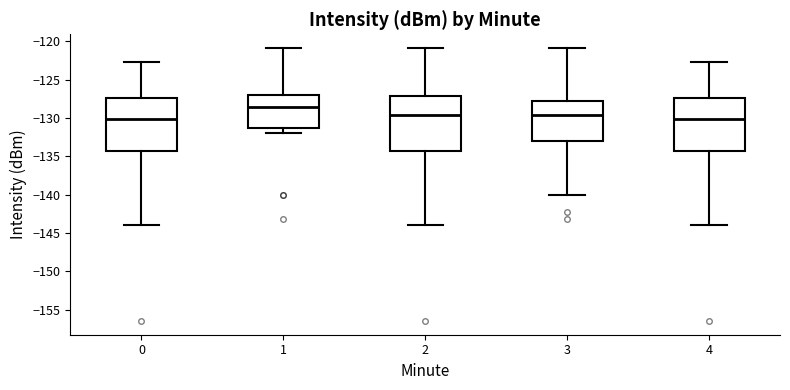

Reading left to right, transcribe this box plot: for each box, give where its median line is, the range the box spans, and where its two whiskers end, as read against the y-axis. The values are not printed on the chart, so give them approximately, as read against the axis.

0: median -130.0, box -134.0 to -127.5, whiskers -144.0 to -122.5
1: median -128.5, box -131.5 to -127.0, whiskers -132.0 to -121.0
2: median -129.5, box -134.0 to -127.0, whiskers -144.0 to -121.0
3: median -129.5, box -133.0 to -127.5, whiskers -140.0 to -121.0
4: median -130.0, box -134.0 to -127.5, whiskers -144.0 to -122.5